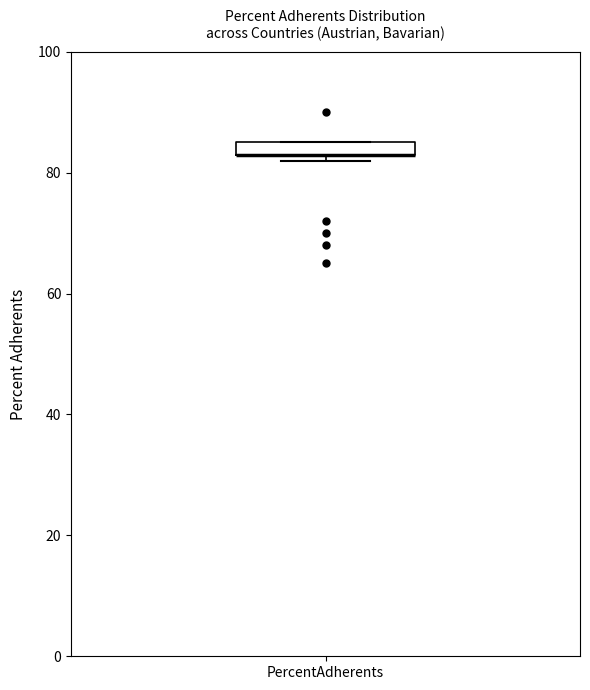

Where is the lower edge of the box for PercentAdherents on the y-axis? The values are not printed on the chart, so give them approximately, as read against the axis.

84